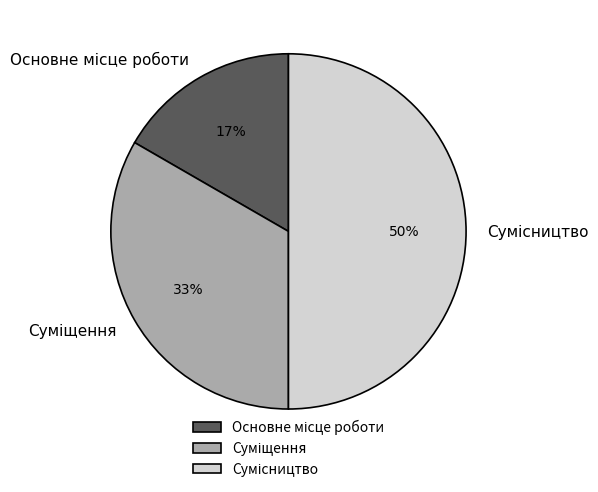

To the nearest percent, what is the difference between the largest and smallest slice percentages?

33%